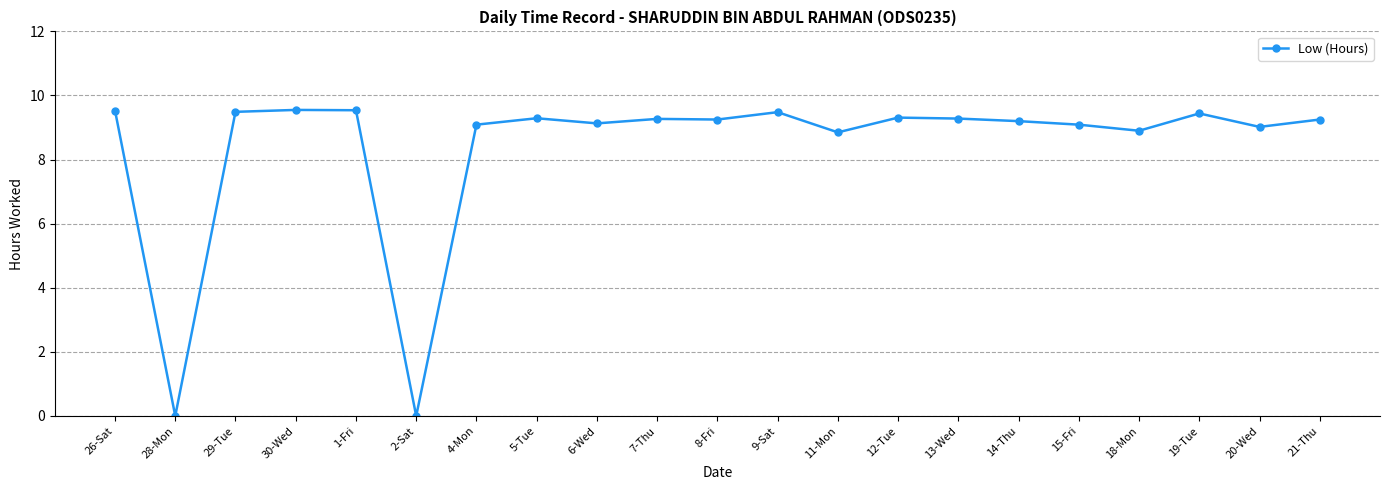

What is the label of the 5th point from the right?

15-Fri